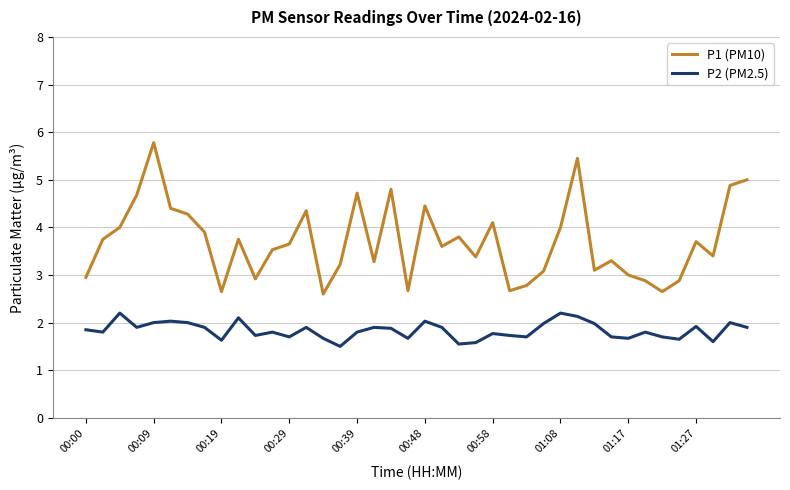

Which series has the largest range (max minus min)?

P1 (PM10)